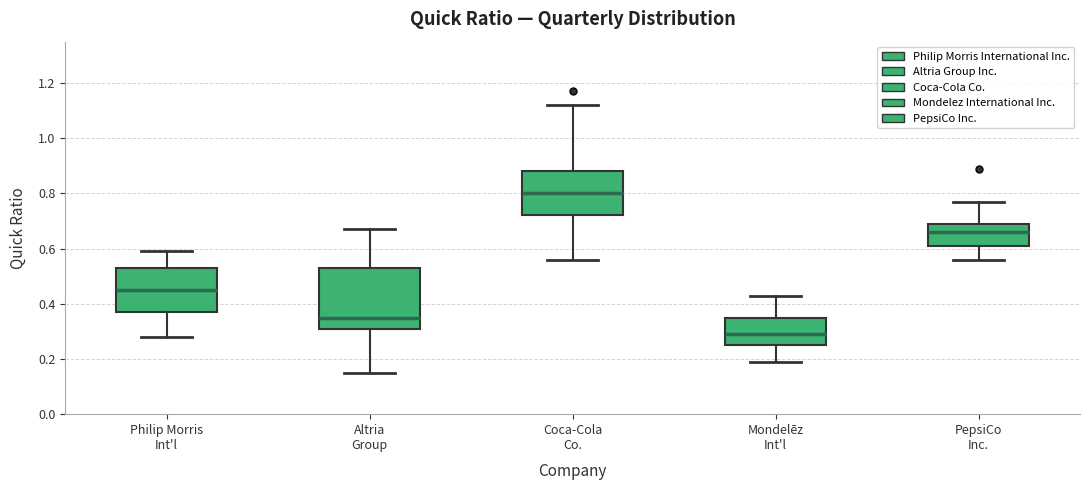

Where does the median line of the box for PepsiCo Inc. sit on the y-axis? The values are not printed on the chart, so give them approximately, as read against the axis.

0.66